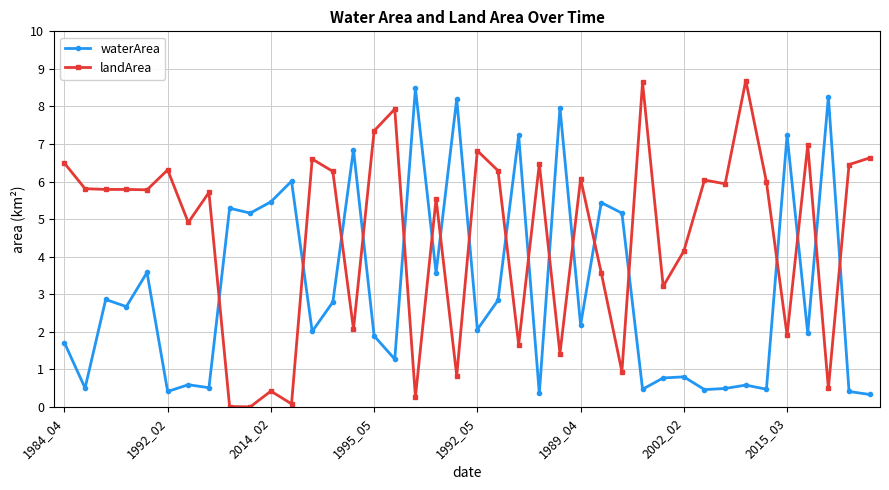

List the series in order of their overall mean, lowest first.

waterArea, landArea